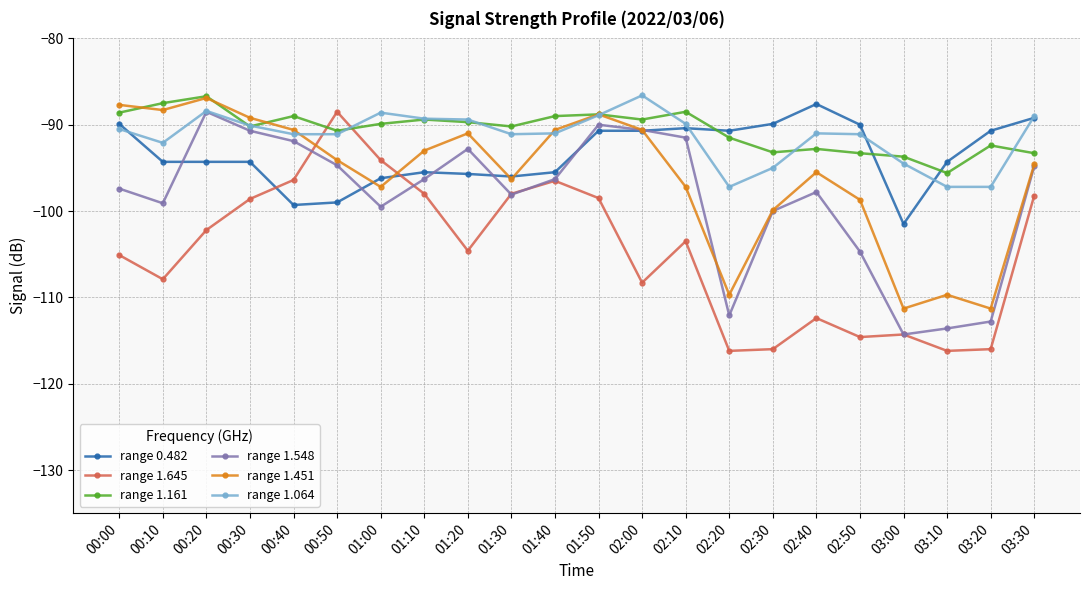

What is the label of the 19th point from the right?

00:30